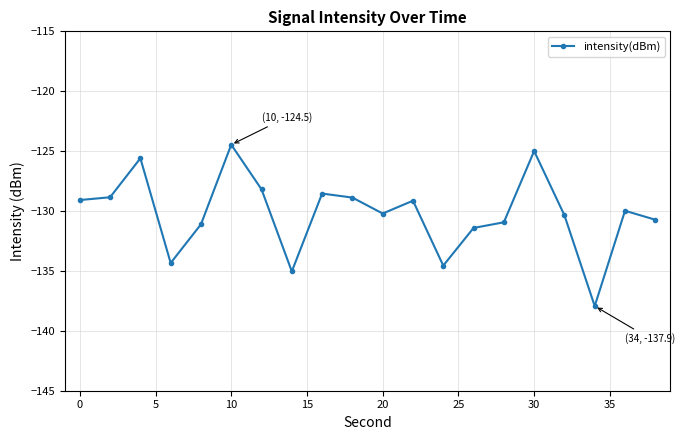

How many lines are shown in the chart?

1